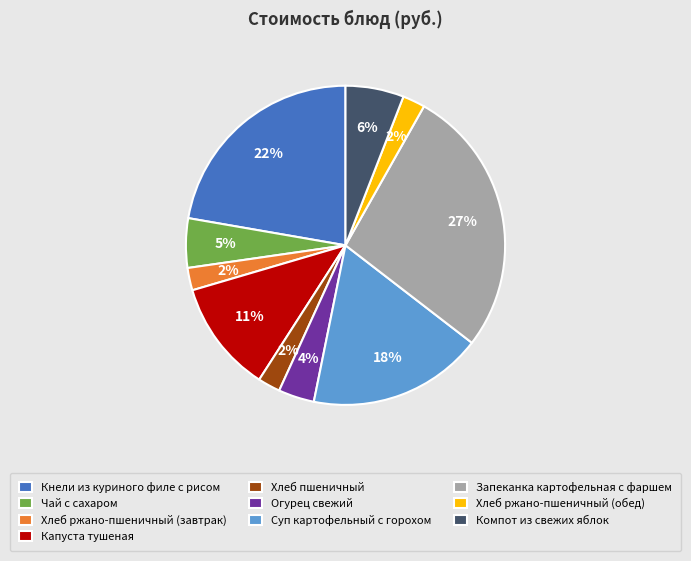

Is it true that Хлеб ржано-пшеничный (завтрак) is 2% of the pie?

True